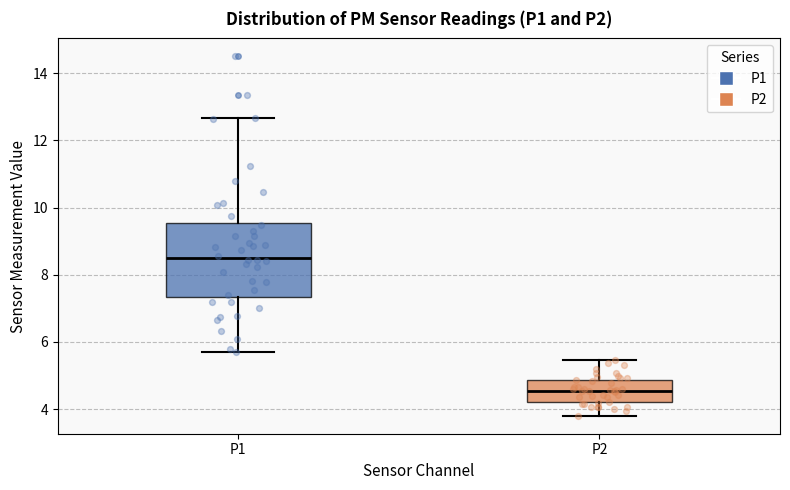

Which box is the tallest, from its lower edge to its upper edge?

P1